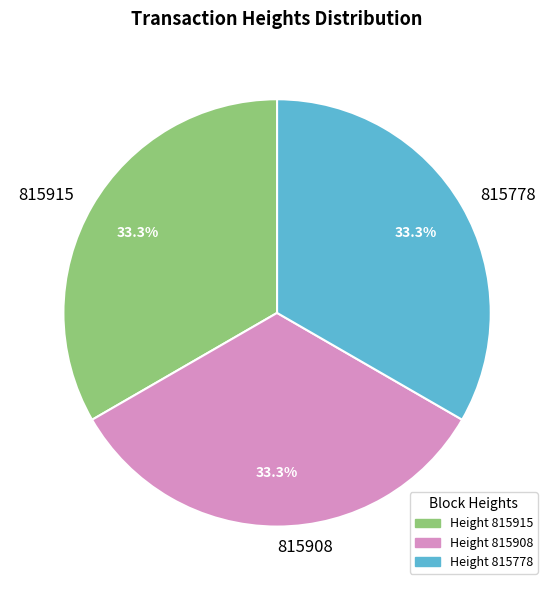

What portion of the pie excludes 815778?

66.7%